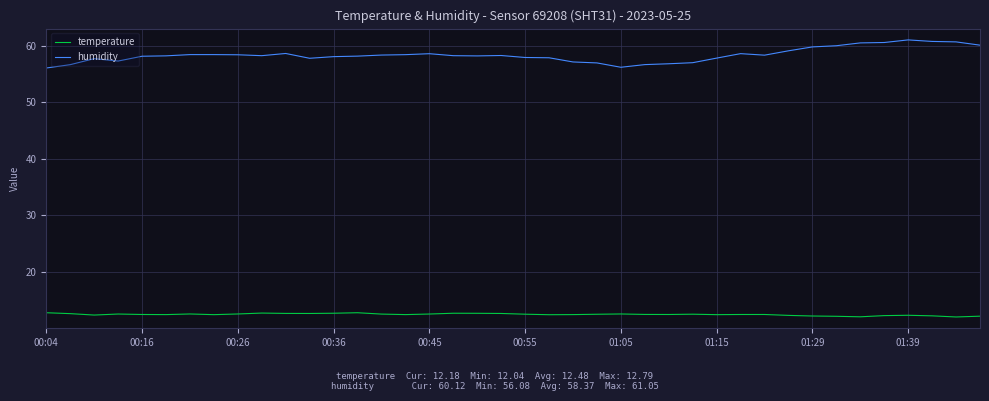

Which series has the largest range (max minus min)?

humidity